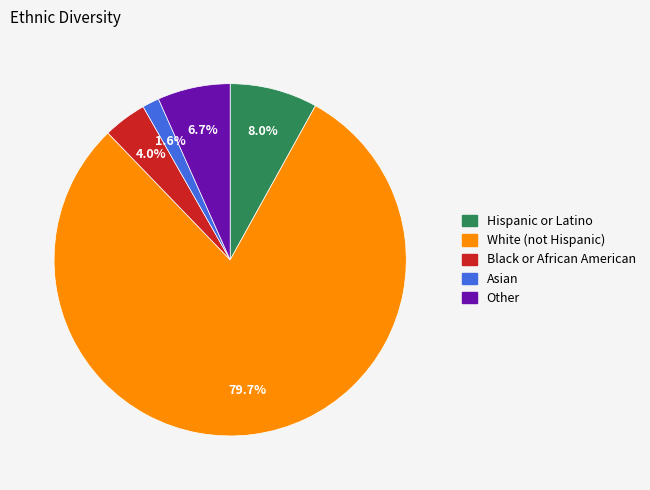

What portion of the pie excludes White (not Hispanic)?

20.3%